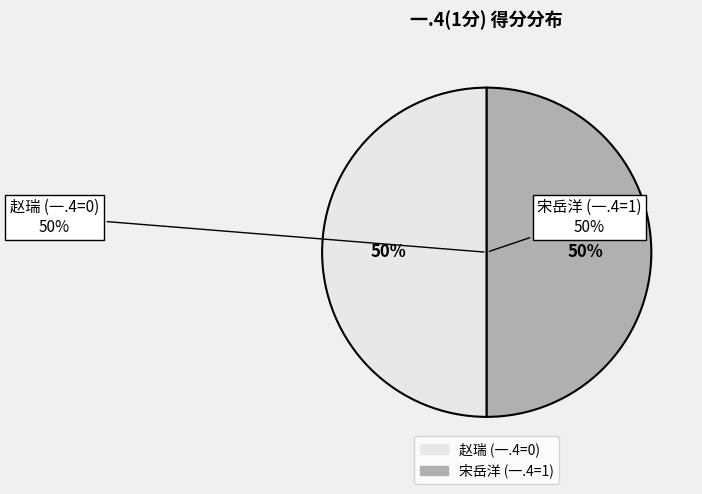

Does 赵瑞 (一.4=0) represent more than half of the total?

No